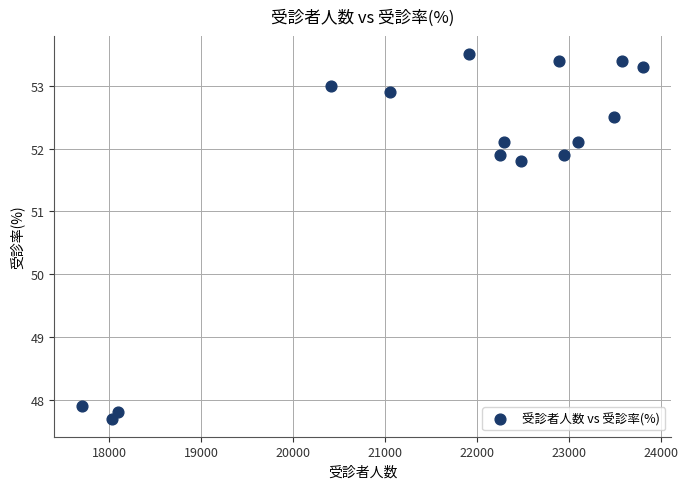

What Y value in the scatter plot is closest to 50?

51.8